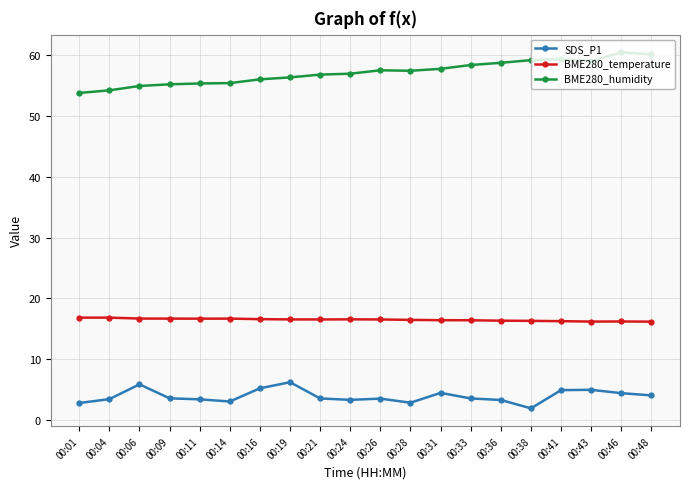

Is it true that BME280_humidity equals 59.2 at 00:38?

True